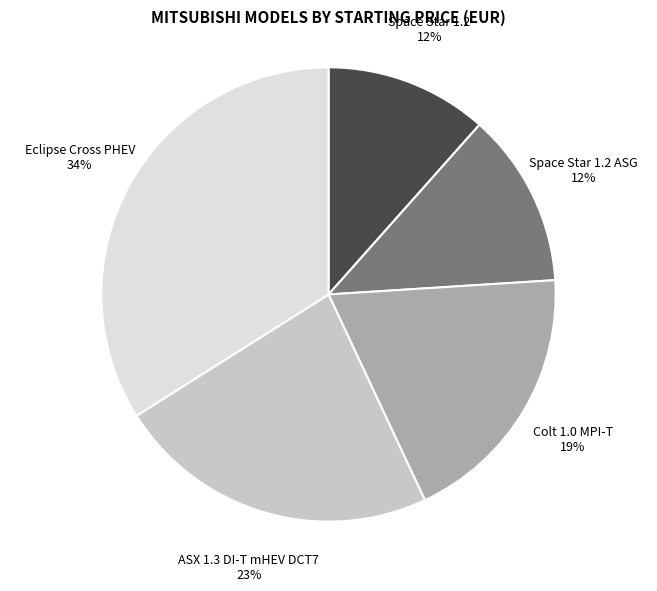

Count the number of slices in the pie.

5